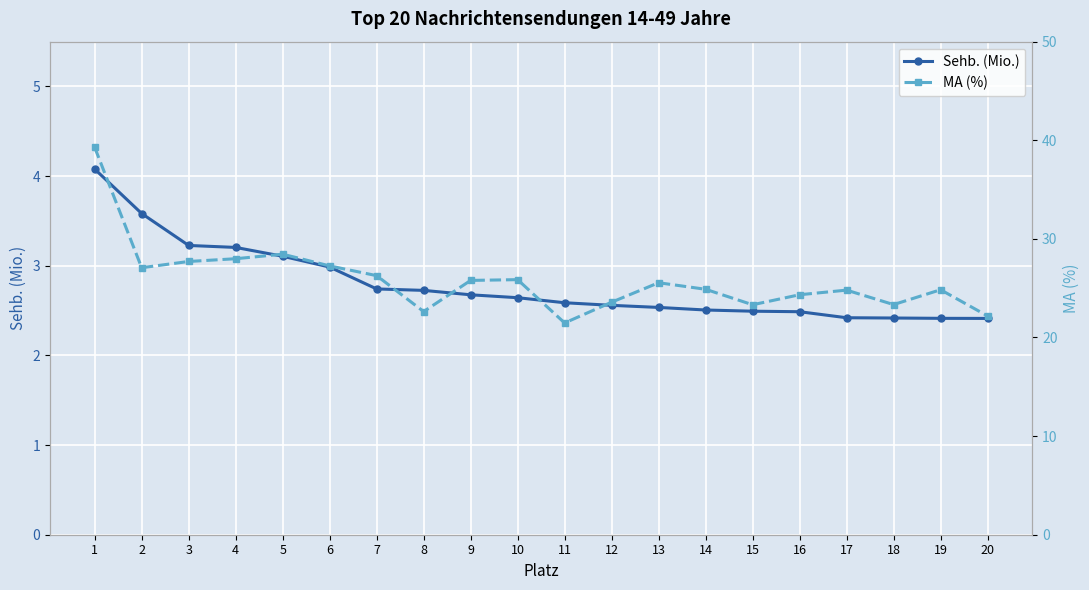

What is the total value across all series at 20?

24.6